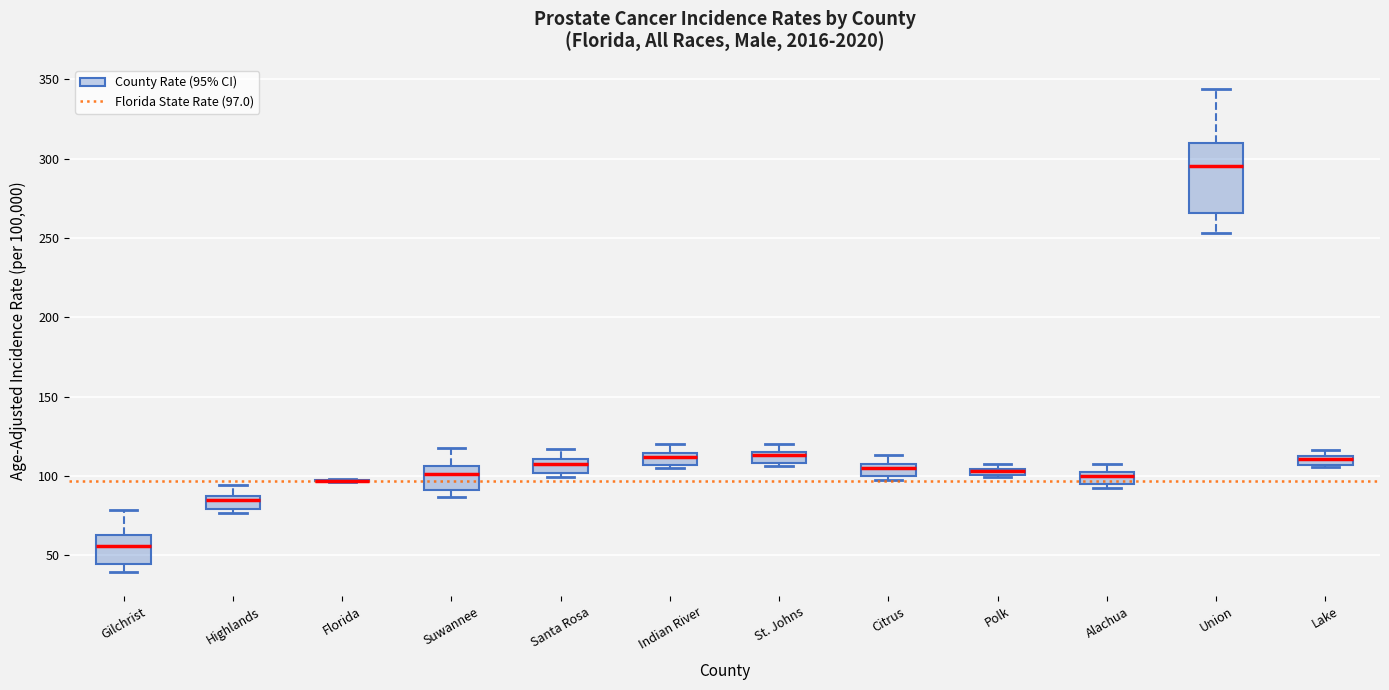

Comparing the boxes themselves (not the whiskers), which one is the tallest?

Union